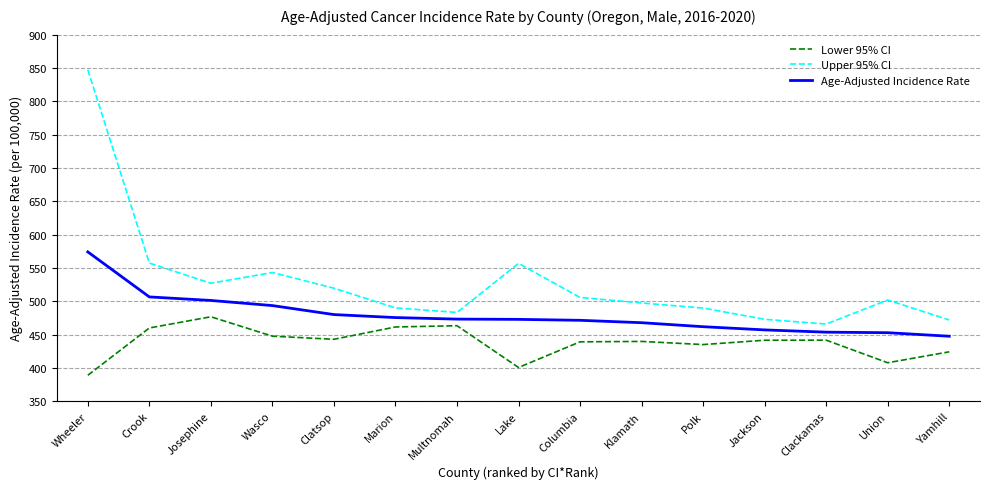

What position from the right is Crook?

14